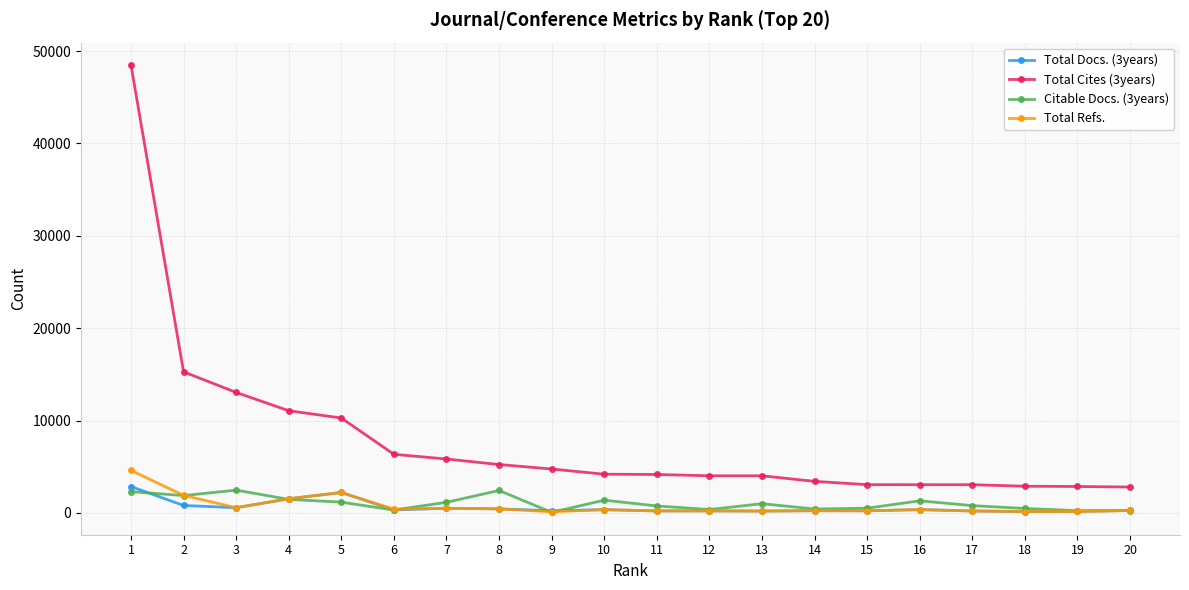

How many lines are shown in the chart?

4